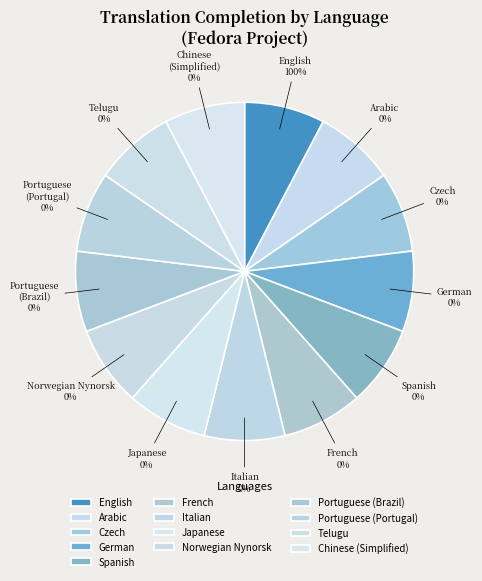

What portion of the pie excludes German?

100.0%